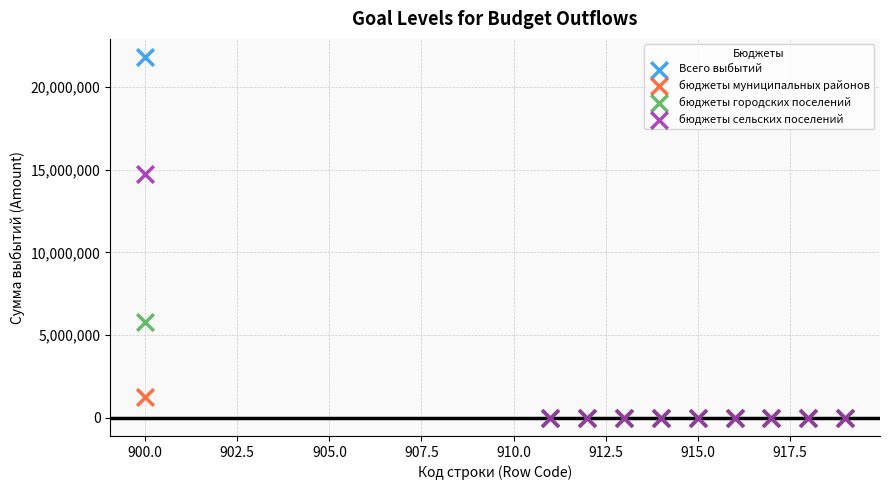

Across all series, what Y value is closest to 10906942?

14729086